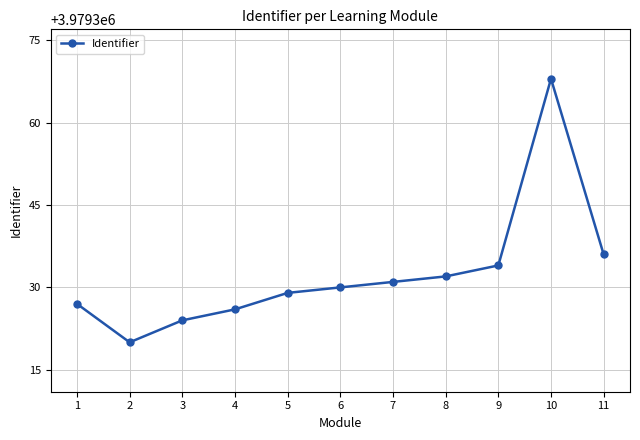

What is the change in value from 1 to 11?

+9